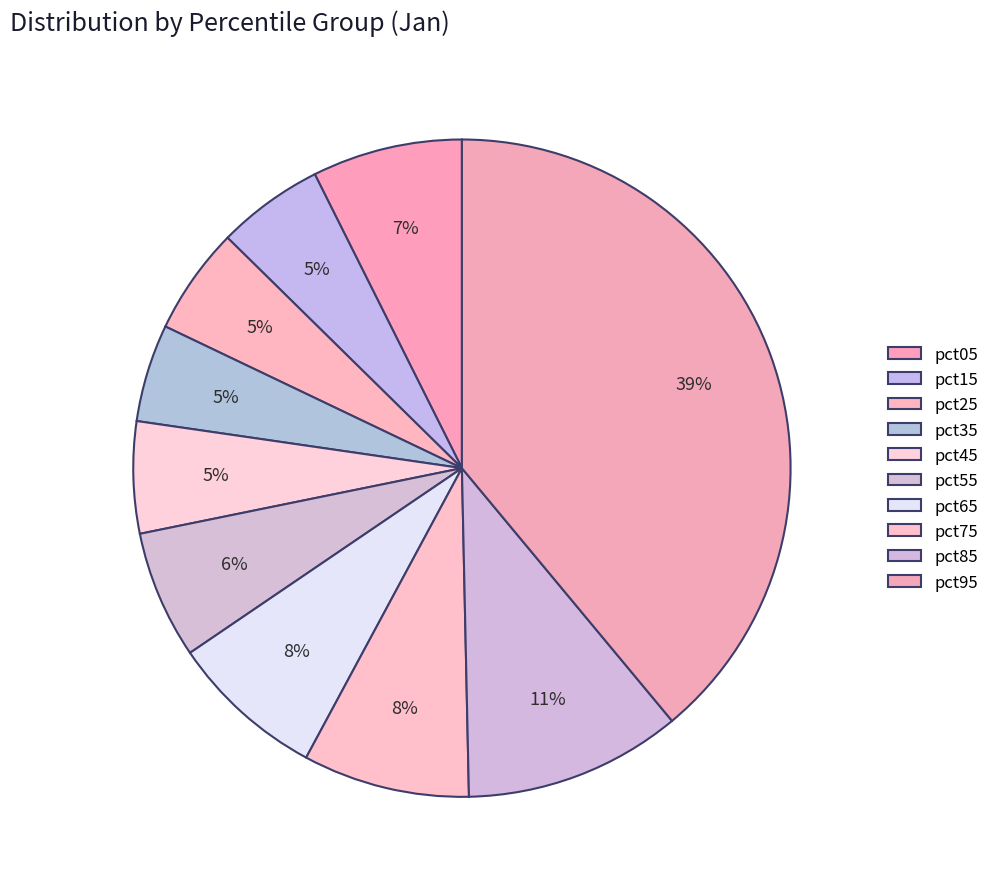

How many slices are in this pie chart?

10